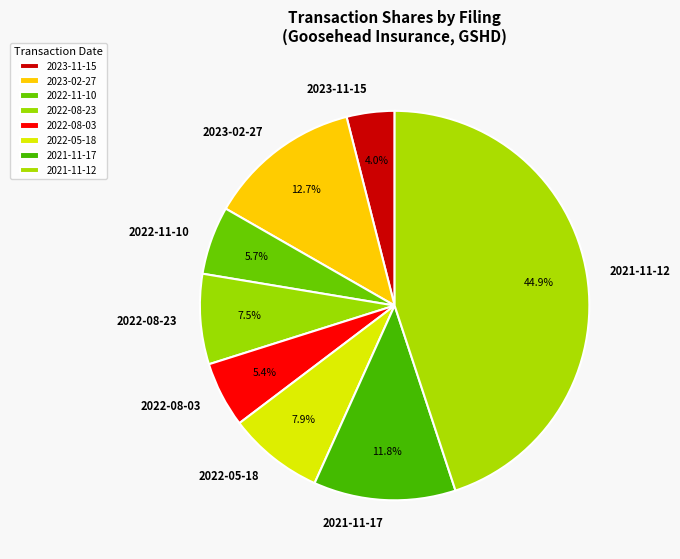

Is there any slice that represents more than half of the pie?

No